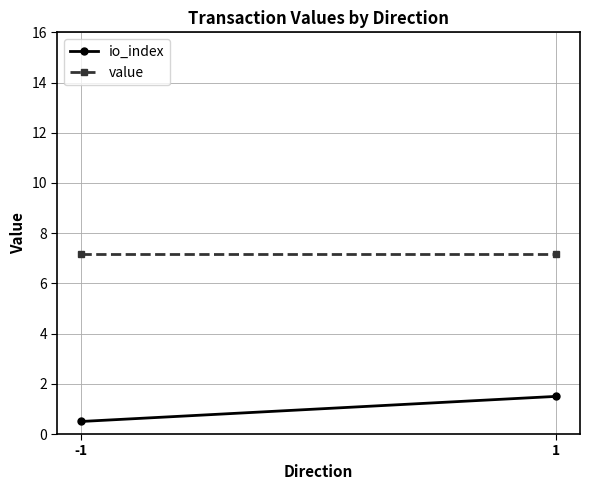

What is the difference between the io_index values at 1 and -1?

1.0